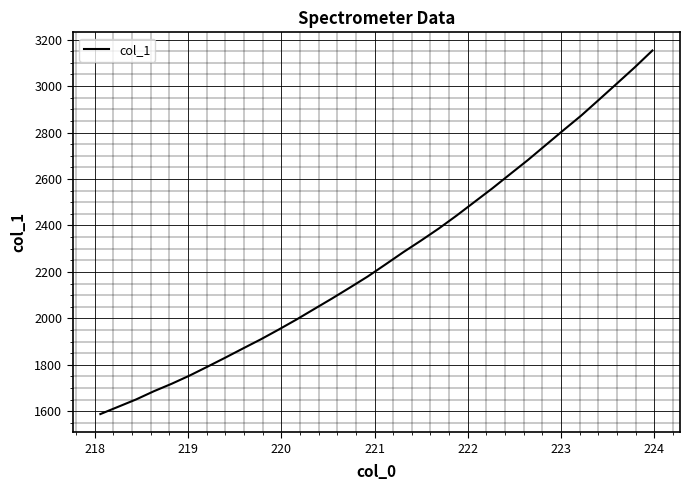

True or false: there are more than 0 points higher than both neighbors.

False